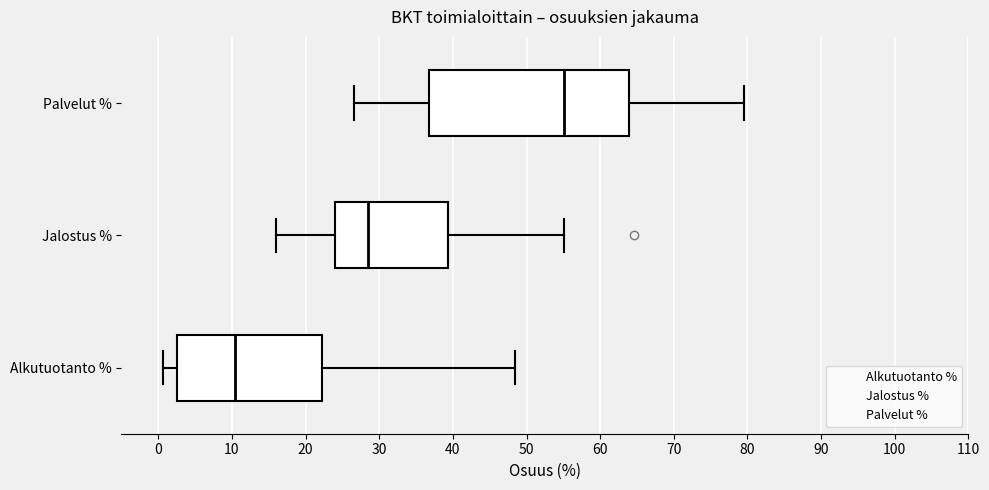

Reading bottom to top, transcribe this box plot: for each box, give where its median line is, the range the box spans, and where its two whiskers end, as read against the x-axis. The values are not printed on the chart, so give them approximately, as read against the axis.

Alkutuotanto %: median 10, box 3 to 22, whiskers 1 to 49
Jalostus %: median 28, box 24 to 39, whiskers 16 to 55
Palvelut %: median 55, box 37 to 64, whiskers 27 to 80